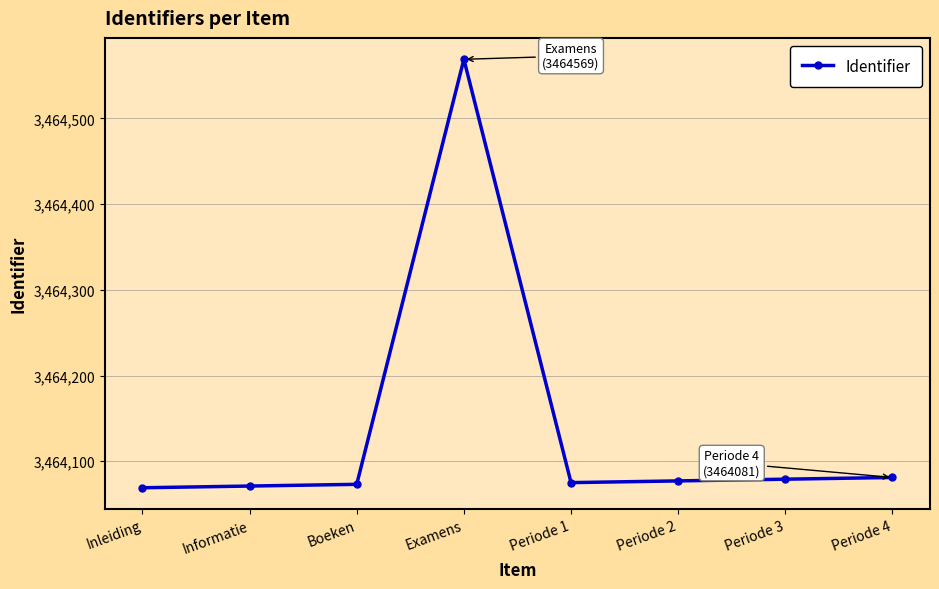

What is the value of the 3rd point from the left?

3464073